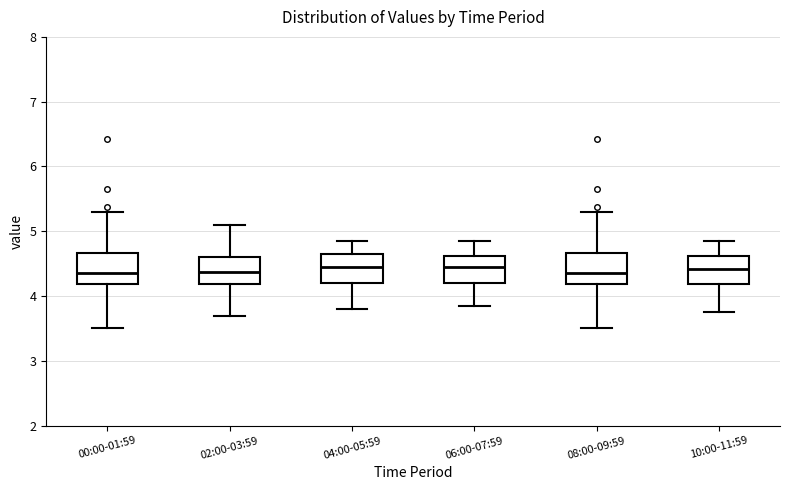

Reading left to right, transcribe this box plot: for each box, give where its median line is, the range the box spans, and where its two whiskers end, as read against the y-axis. The values are not printed on the chart, so give them approximately, as read against the axis.

00:00-01:59: median 4.4, box 4.2 to 4.7, whiskers 3.5 to 5.3
02:00-03:59: median 4.4, box 4.2 to 4.6, whiskers 3.7 to 5.1
04:00-05:59: median 4.5, box 4.2 to 4.7, whiskers 3.8 to 4.9
06:00-07:59: median 4.5, box 4.2 to 4.6, whiskers 3.9 to 4.9
08:00-09:59: median 4.4, box 4.2 to 4.7, whiskers 3.5 to 5.3
10:00-11:59: median 4.4, box 4.2 to 4.6, whiskers 3.8 to 4.9